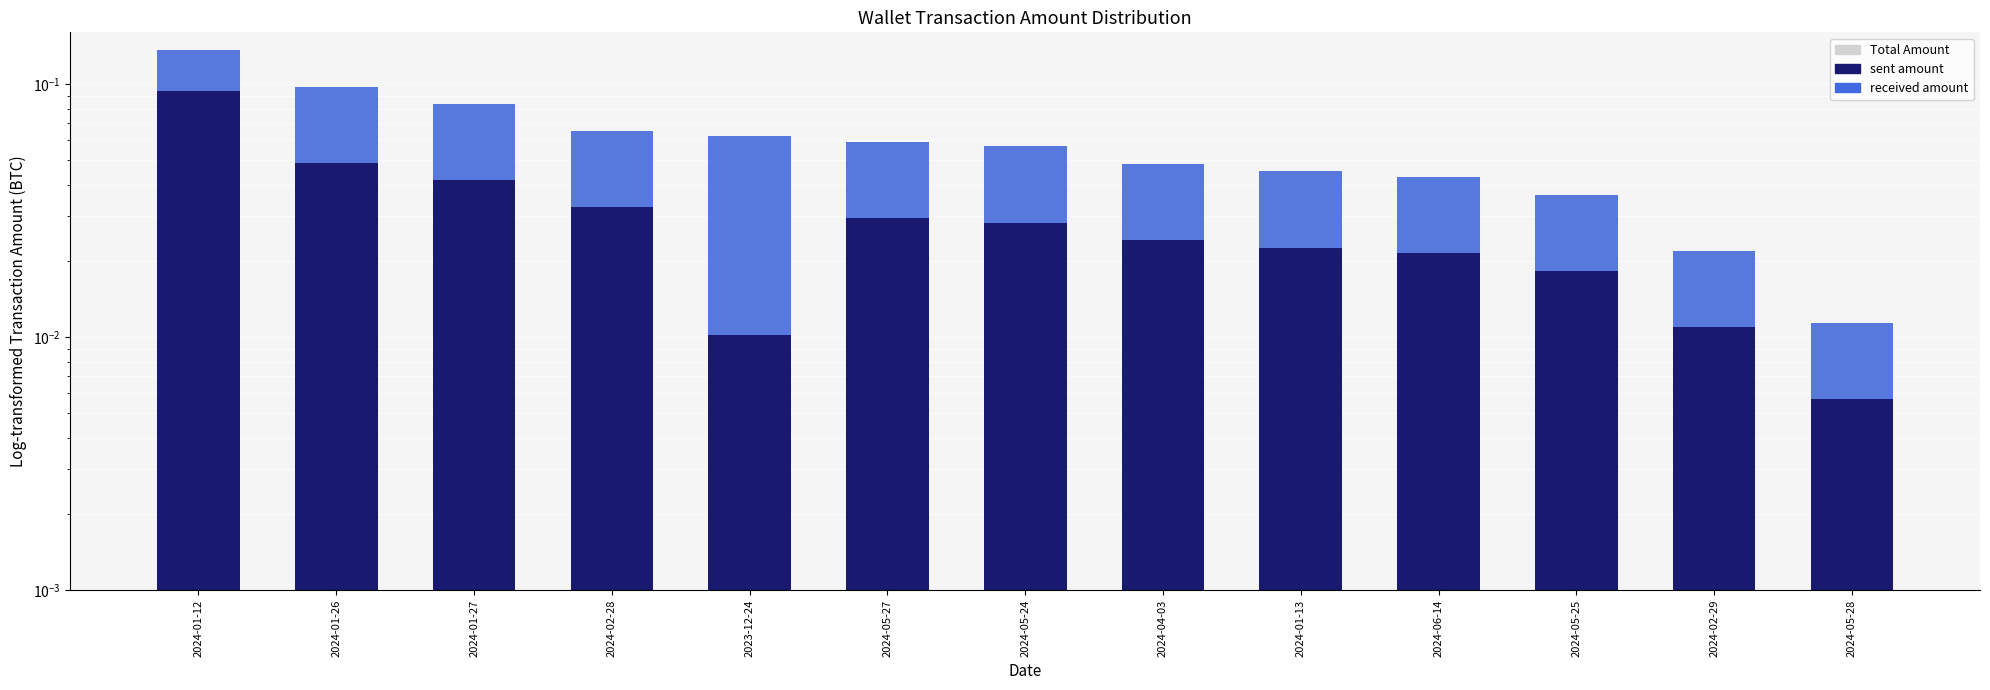

What is the highest value of the sent amount series?

0.1